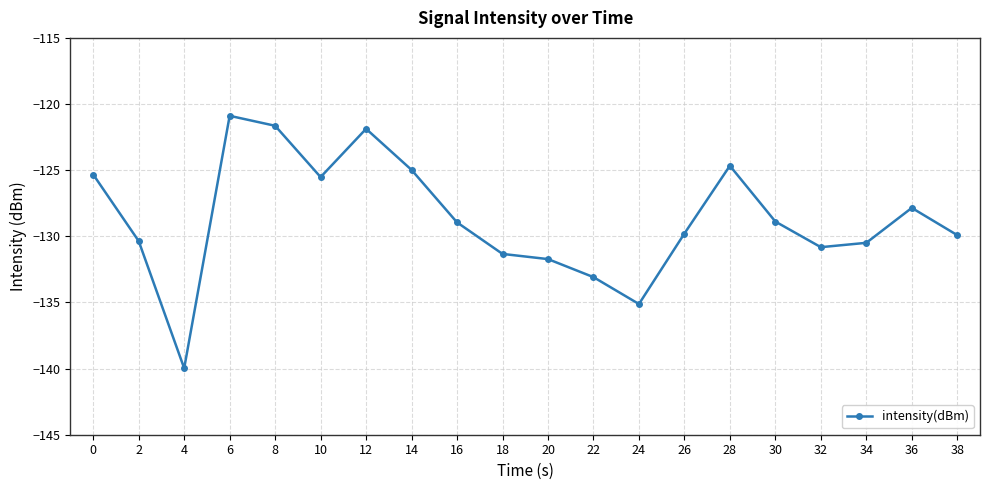

What is the minimum value shown in the chart?

-140.0